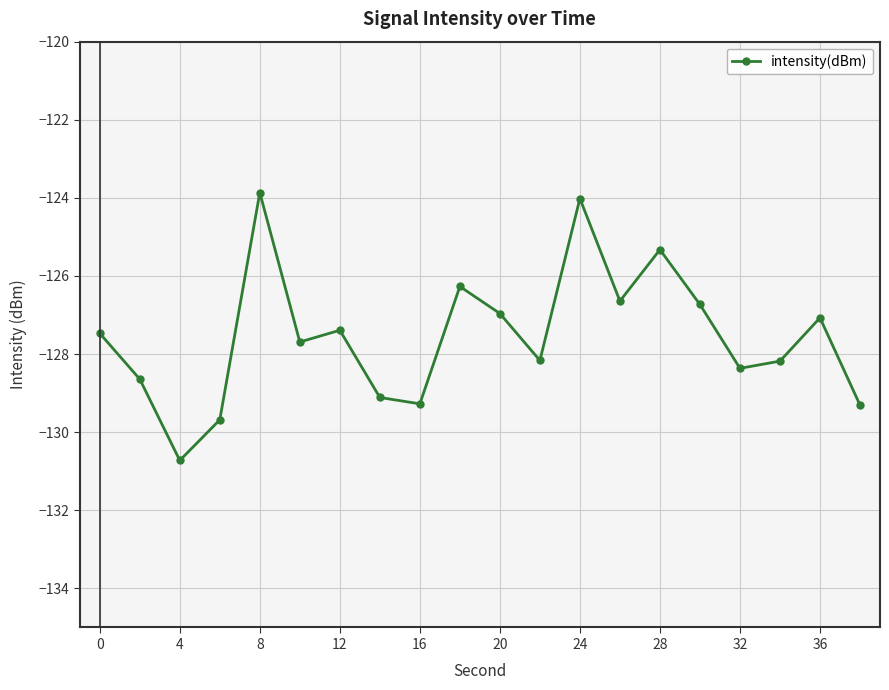

What is the value of the 4th point from the left?

-129.7